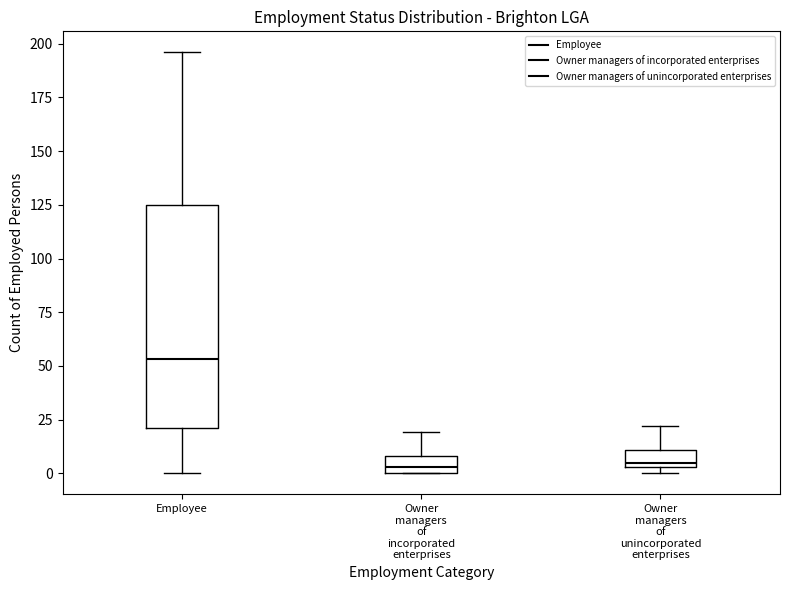

Which box's median line is the highest?

Employee